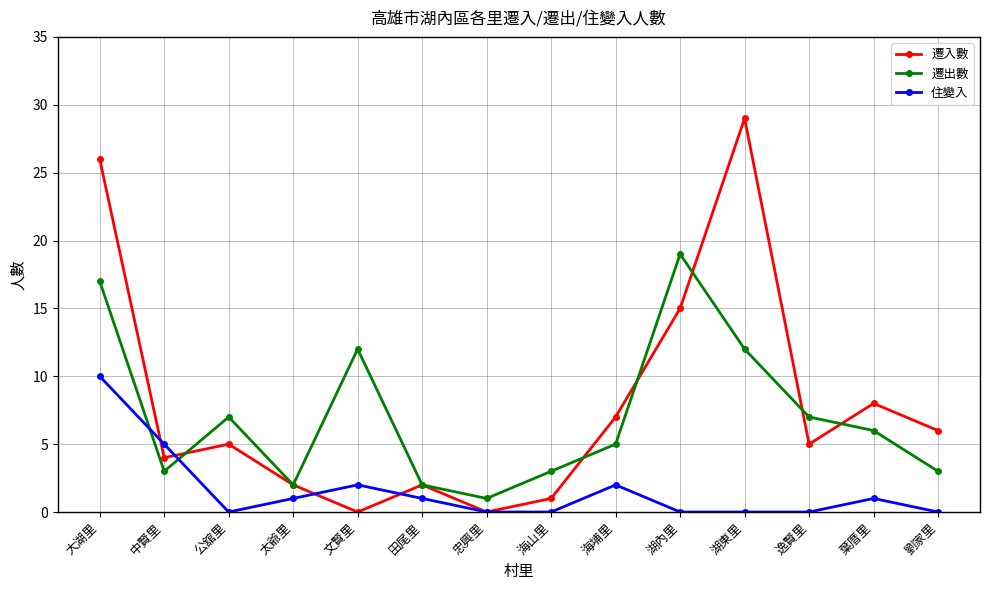

Does the chart have visible grid lines?

Yes